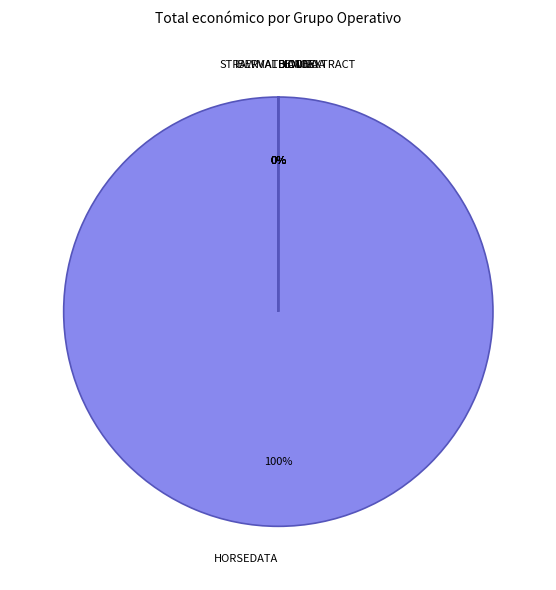

Which slice is the largest?

HORSEDATA